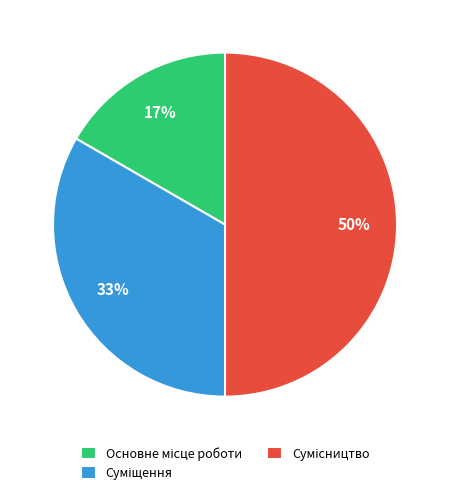

To the nearest percent, what is the difference between the largest and smallest slice percentages?

33%